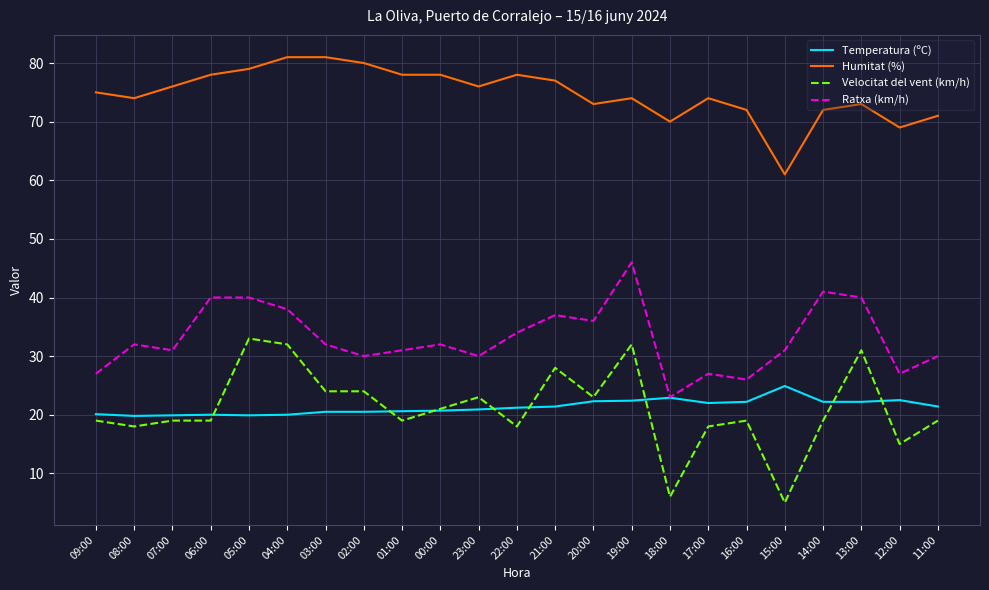

True or false: Velocitat del vent (km/h) has more than 1 interior local peaks.

True